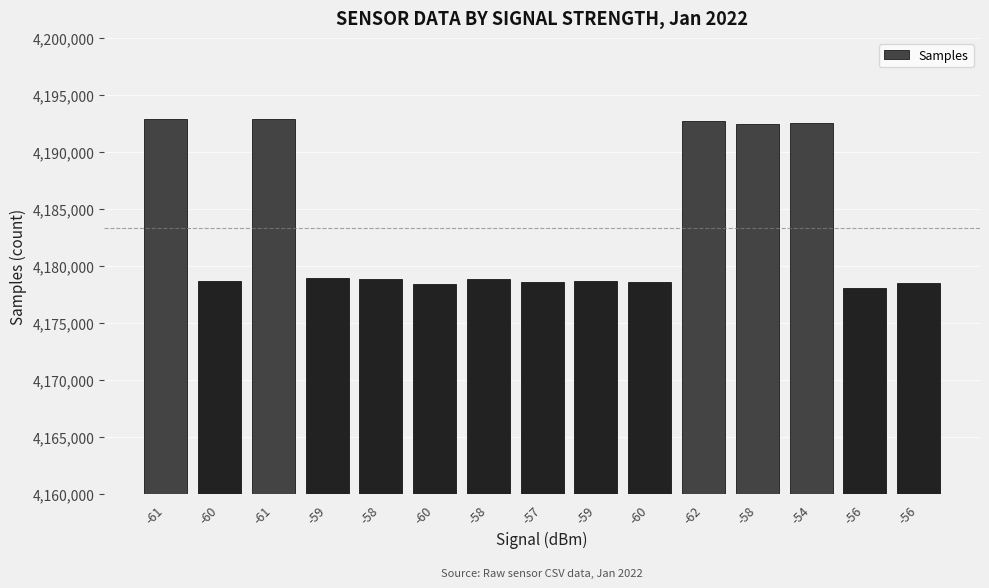

At which label does the data first exceed 4178868?

-61